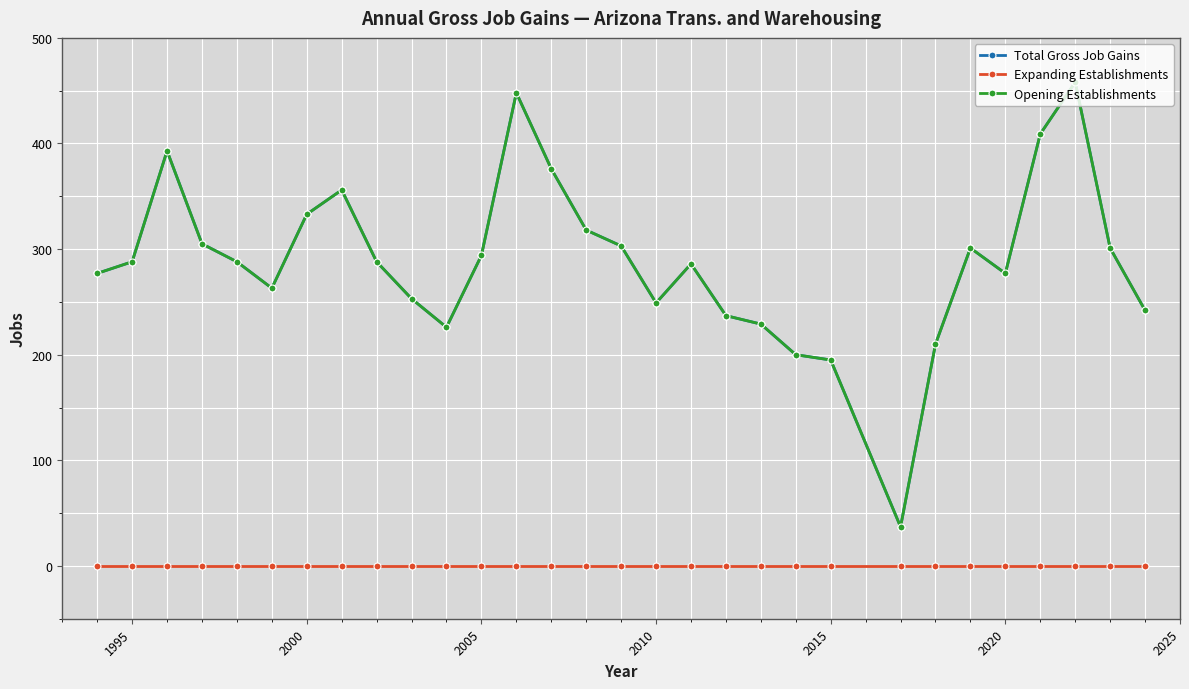

Does the chart have visible grid lines?

Yes